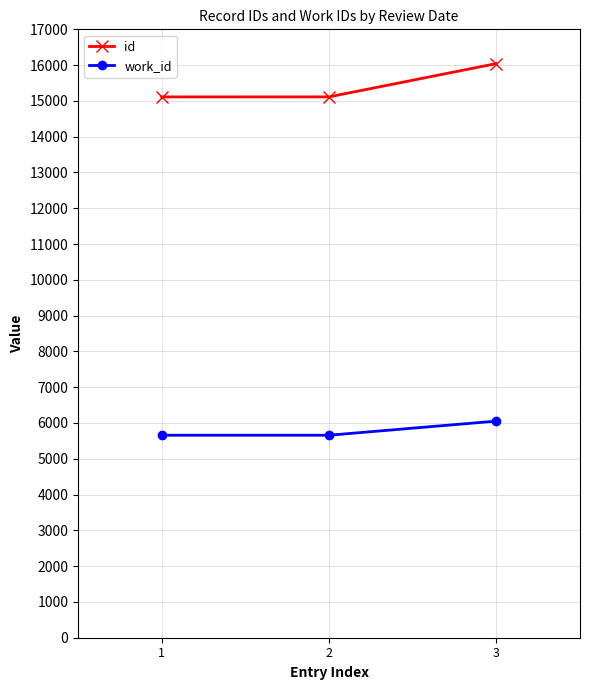

What is the sum of the id values at 2 and 1?

30225